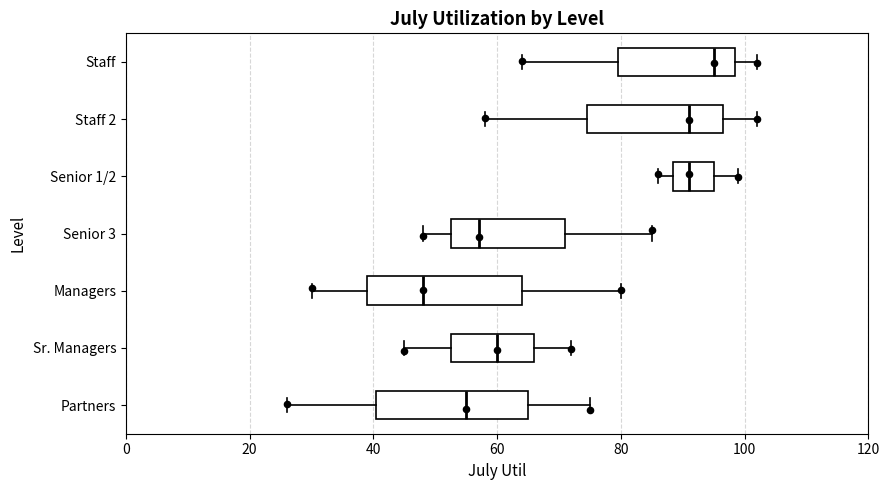

Reading bottom to top, read every box against the x-axis: the position of its median line, the range the box covers, and the ends of its whiskers. The values are not printed on the chart, so give them approximately, as read against the axis.

Partners: median 56, box 40 to 66, whiskers 26 to 76
Sr. Managers: median 60, box 52 to 66, whiskers 46 to 72
Managers: median 48, box 40 to 64, whiskers 30 to 80
Senior 3: median 58, box 52 to 72, whiskers 48 to 86
Senior 1/2: median 92, box 88 to 96, whiskers 86 to 100
Staff 2: median 92, box 74 to 96, whiskers 58 to 102
Staff: median 96, box 80 to 98, whiskers 64 to 102